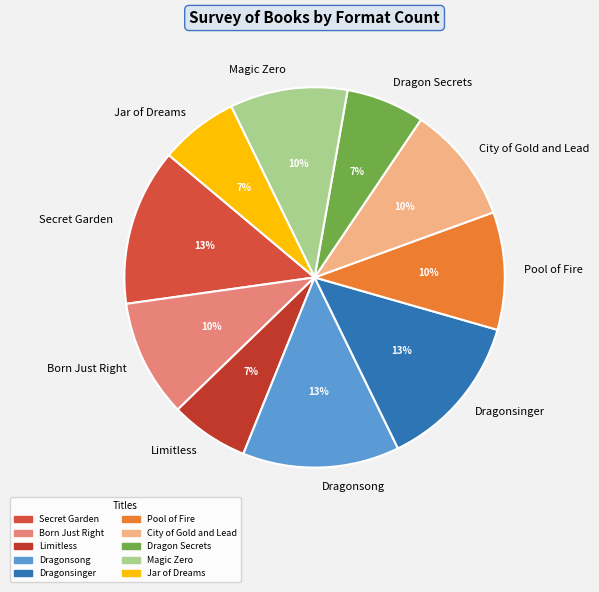

Is there any slice that represents more than half of the pie?

No